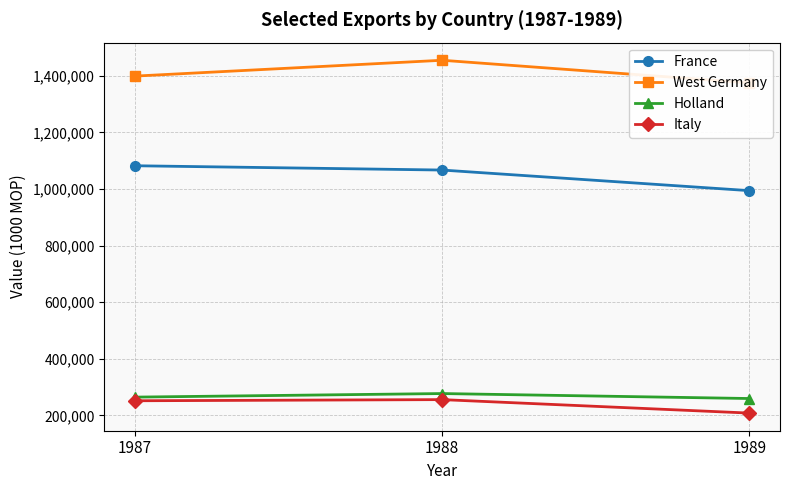

What is the sum of the Italy values at 1989 and 1988?

463815